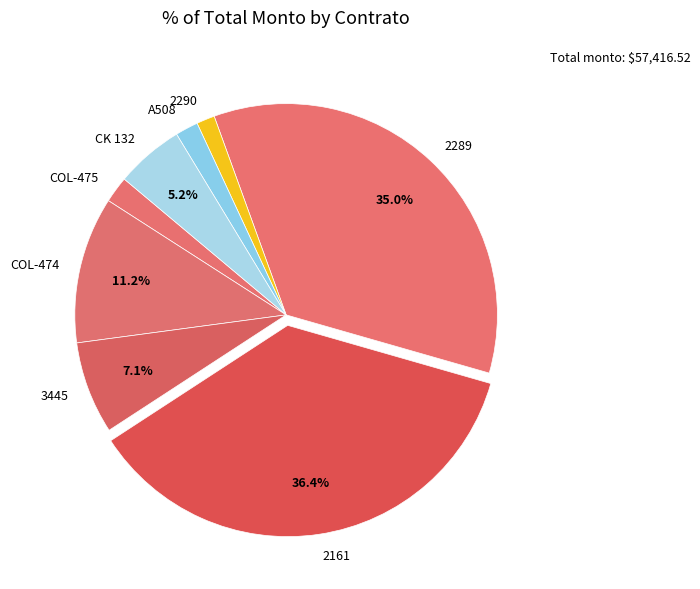

Between COL-475 and 2290, which is larger?

COL-475